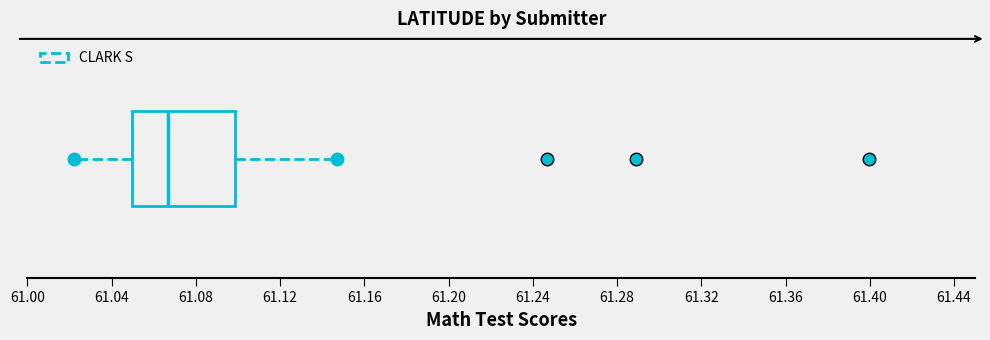

Where is the right edge of the box on the x-axis? The values are not printed on the chart, so give them approximately, as read against the axis.

61.100